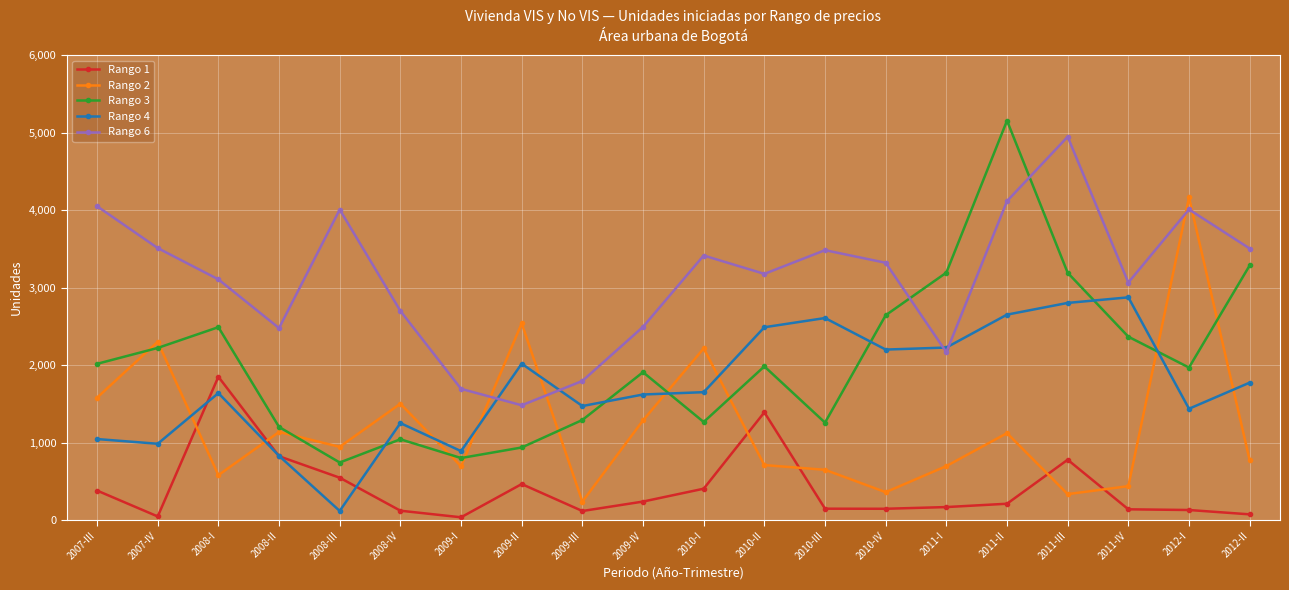

How many data points in Rango 1 are less than 210?

10